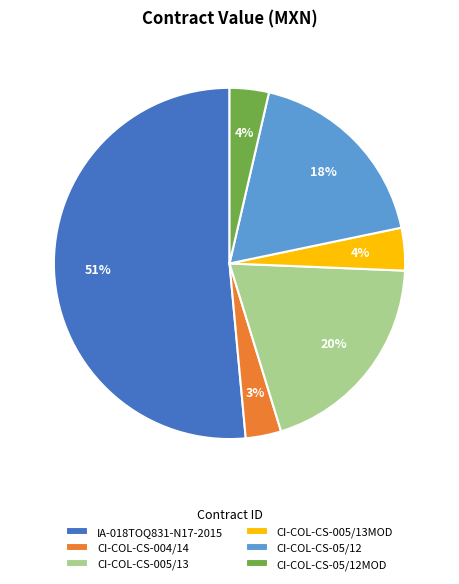

Does any single category account for the majority?

Yes